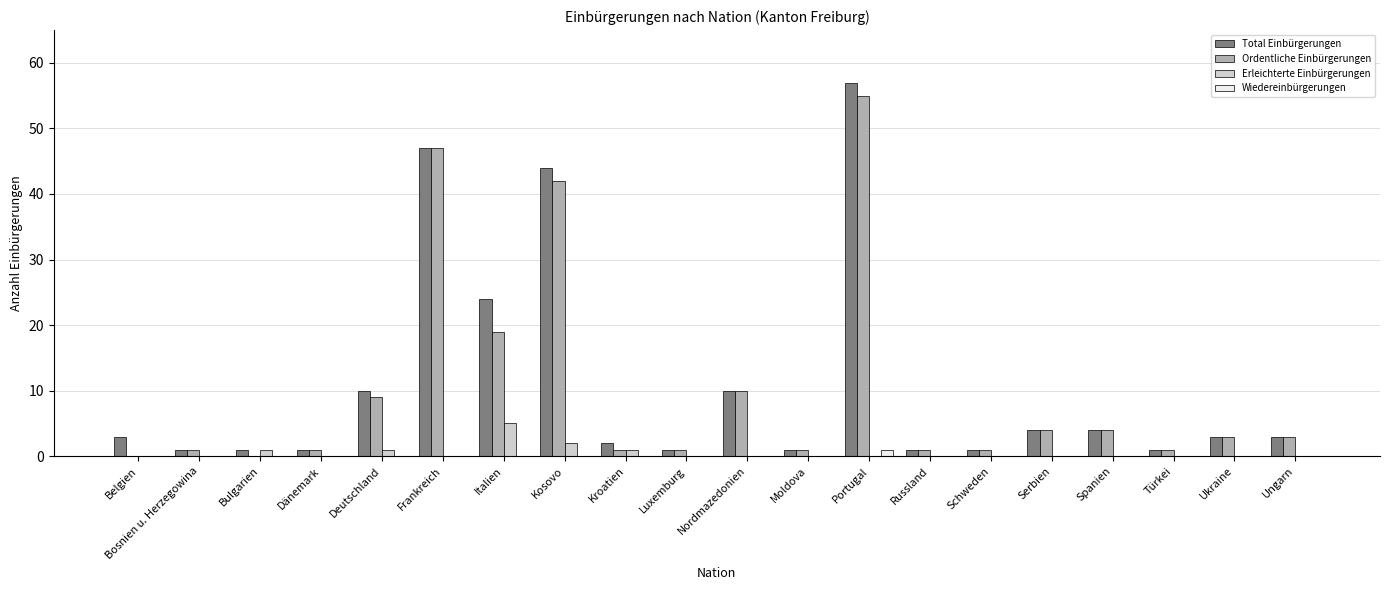

Is the value of Total Einbürgerungen at Ungarn greater than the value of Erleichterte Einbürgerungen at Kroatien?

Yes